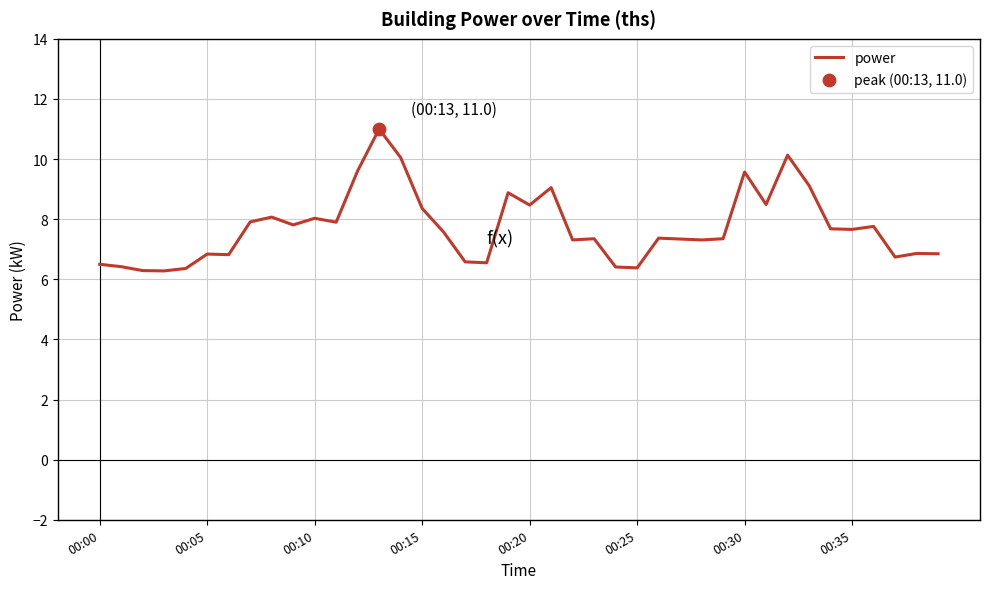

What is the greatest value displayed?

11.0